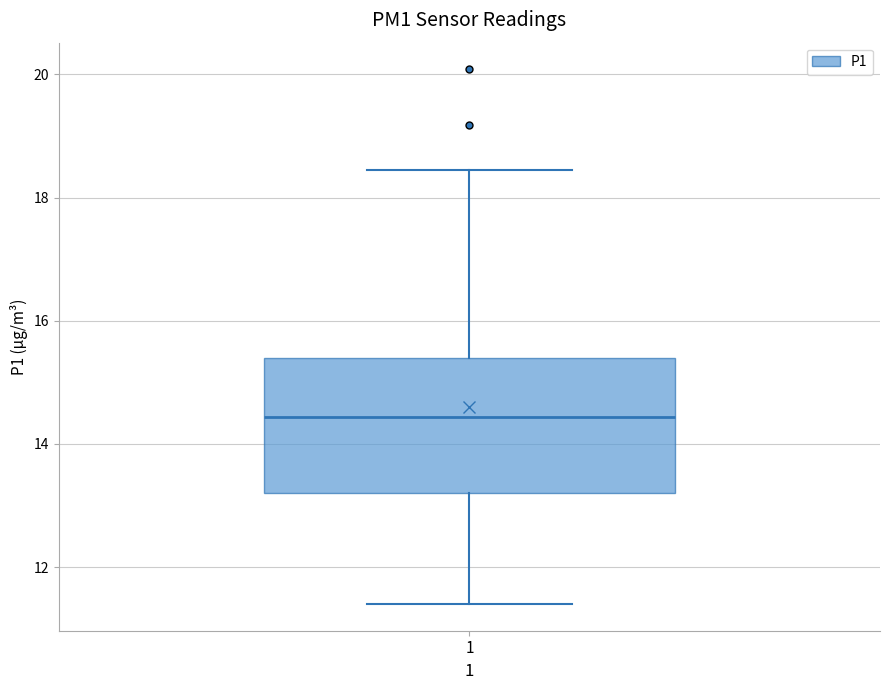

Where is the lower edge of the box at x = 1 on the y-axis? The values are not printed on the chart, so give them approximately, as read against the axis.

13.2